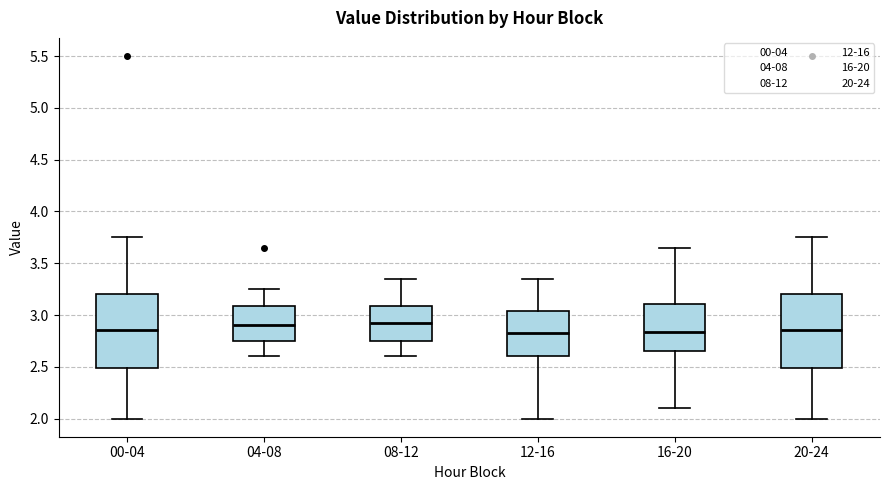

Reading left to right, read every box against the y-axis: the position of its median line, the range the box covers, and the ends of its whiskers. The values are not printed on the chart, so give them approximately, as read against the axis.

00-04: median 2.85, box 2.50 to 3.20, whiskers 2.00 to 3.75
04-08: median 2.90, box 2.75 to 3.10, whiskers 2.60 to 3.25
08-12: median 2.95, box 2.75 to 3.10, whiskers 2.60 to 3.35
12-16: median 2.85, box 2.60 to 3.05, whiskers 2.00 to 3.35
16-20: median 2.85, box 2.65 to 3.10, whiskers 2.10 to 3.65
20-24: median 2.85, box 2.50 to 3.20, whiskers 2.00 to 3.75